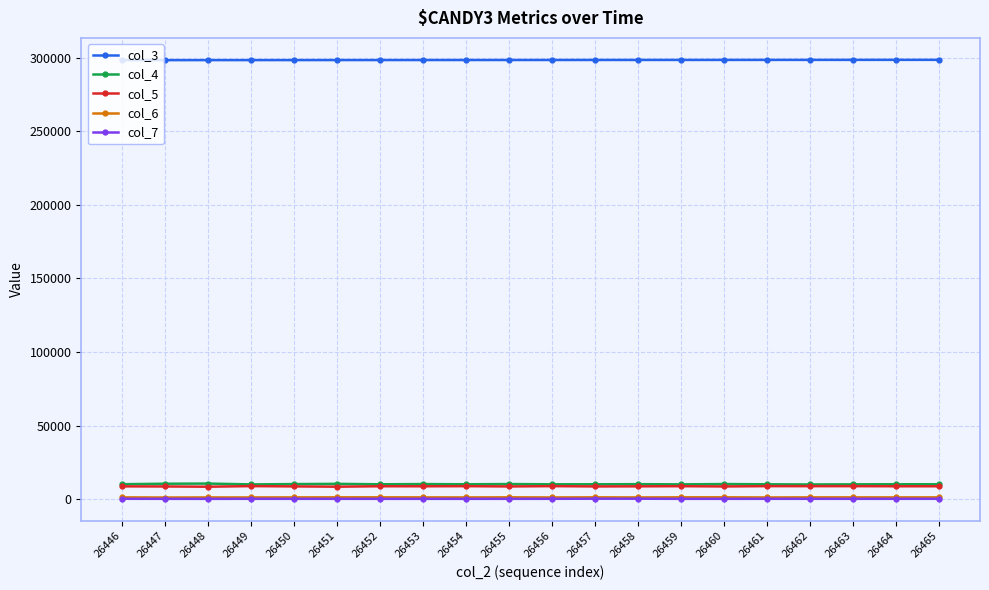

Count the number of categories in the chart.

20